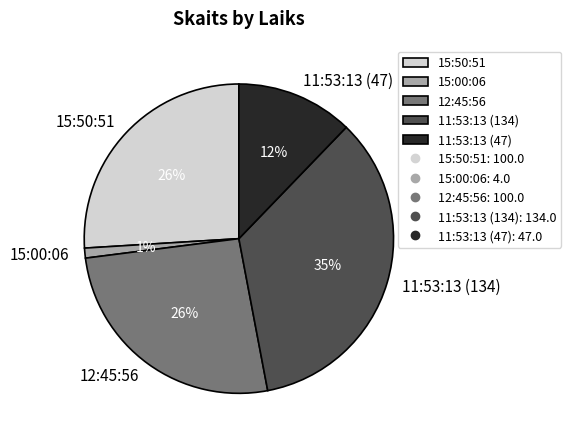

Is it true that 12:45:56 is 34% of the pie?

False